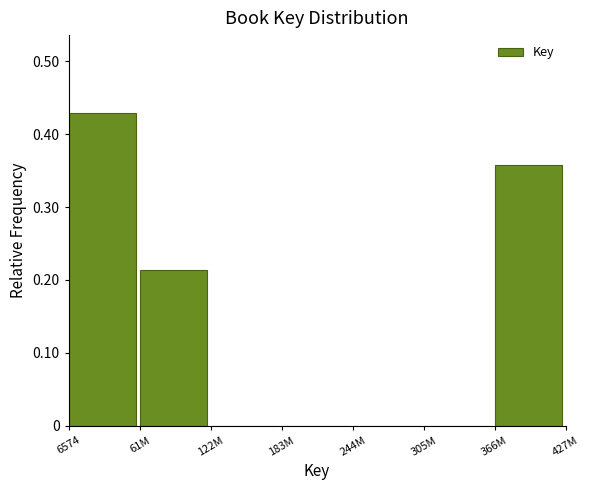

Which label corresponds to the largest value in the chart?

6574